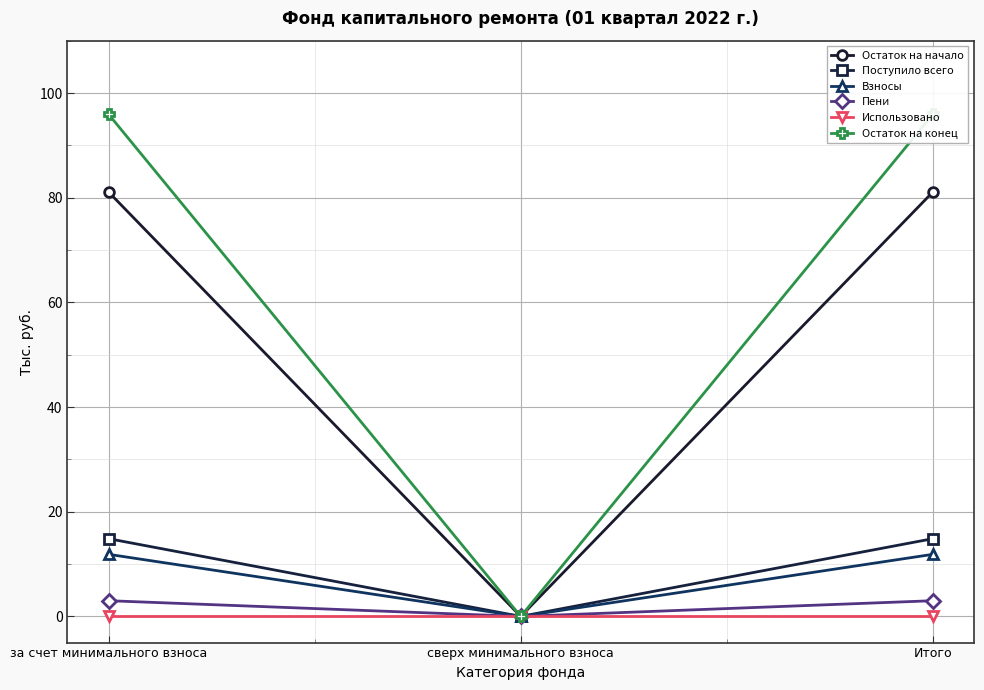

What is the sum of the Взносы values at за счет минимального взноса and Итого?

23.7